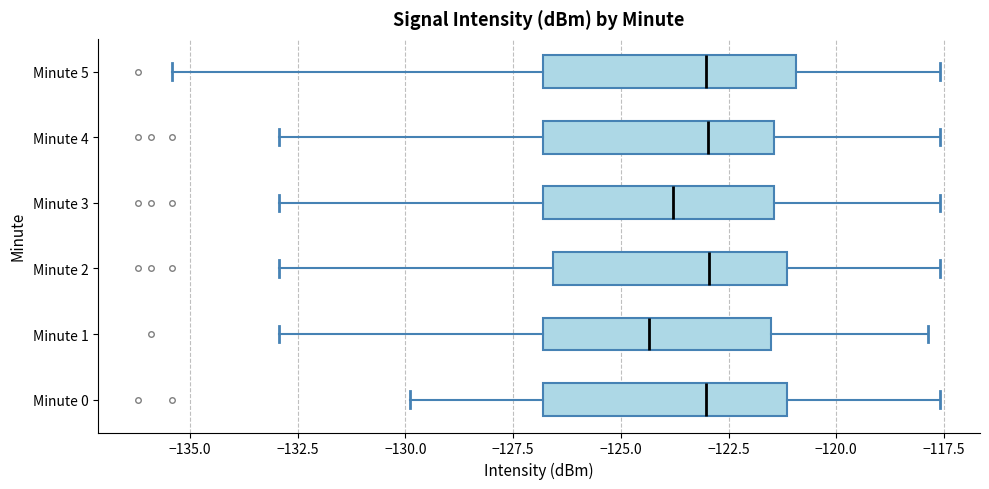

Where is the right edge of the box for Minute 2 on the x-axis? The values are not printed on the chart, so give them approximately, as read against the axis.

-121.0